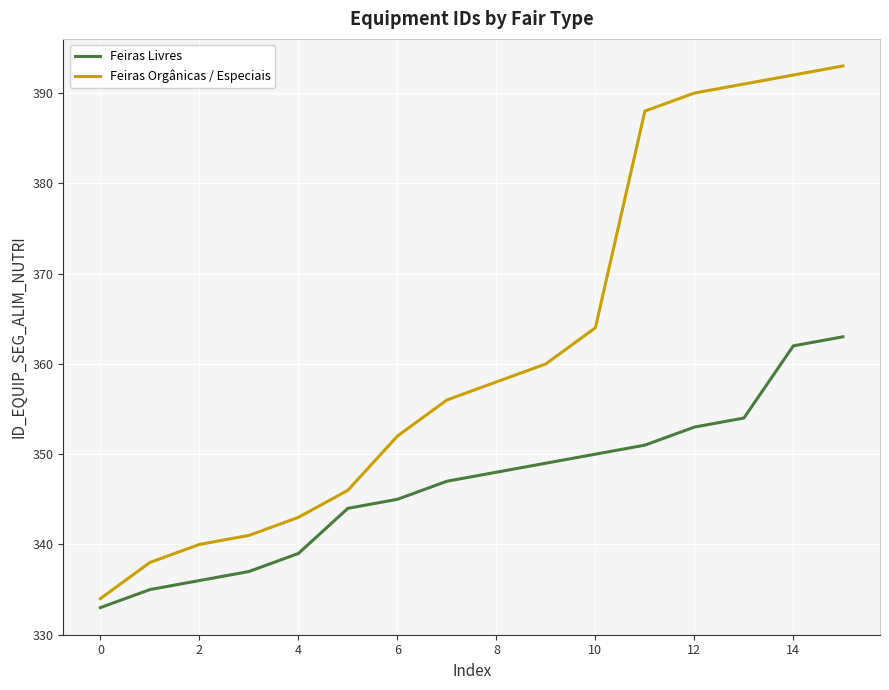

Which series has the largest total across all categories?

Feiras Orgânicas / Especiais